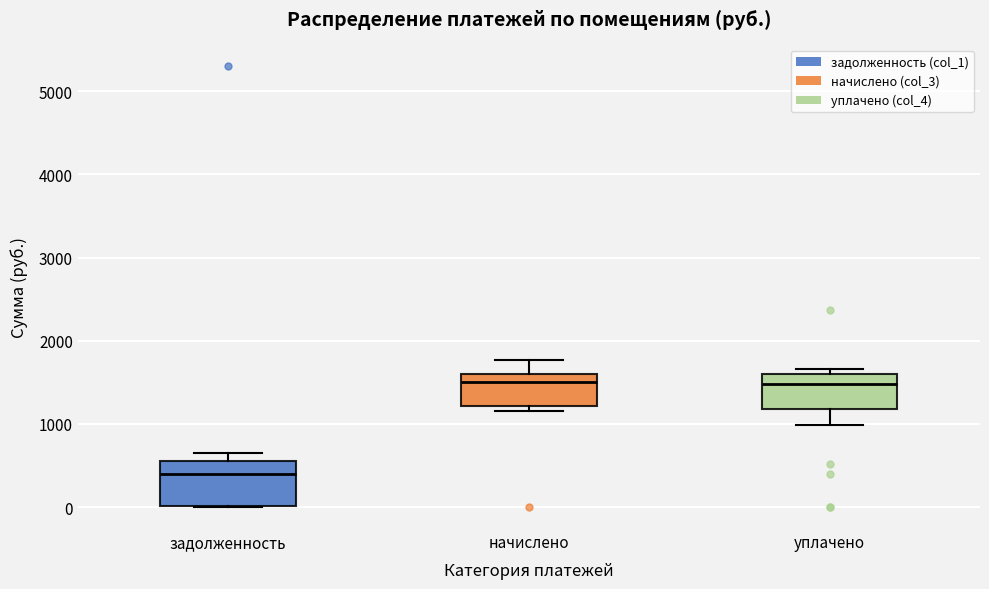

Reading left to right, read every box against the y-axis: the position of its median line, the range the box covers, and the ends of its whiskers. The values are not printed on the chart, so give them approximately, as read against the axis.

задолженность: median 400, box 0 to 600, whiskers 0 to 700
начислено: median 1500, box 1200 to 1600, whiskers 1200 (just below the box's lower edge) to 1800
уплачено: median 1500, box 1200 to 1600, whiskers 1000 to 1700